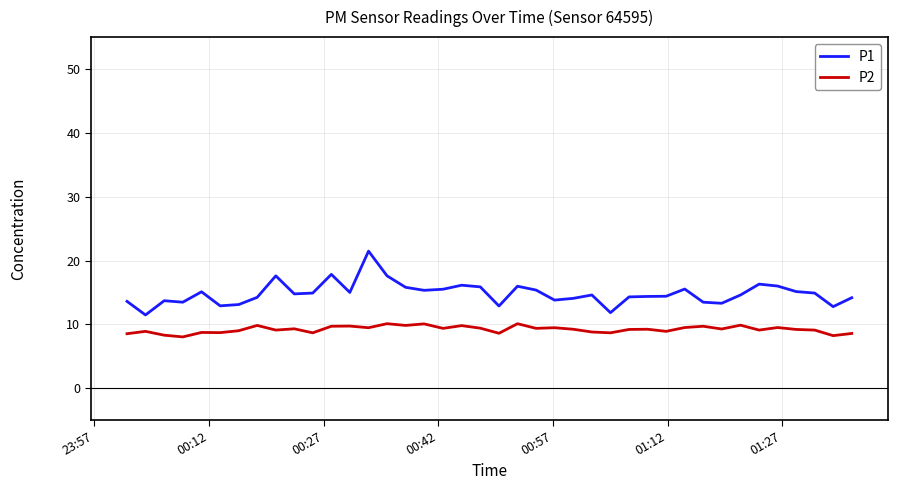

In P1, how many points are higher than both neighbors (excluding endpoints)?

10